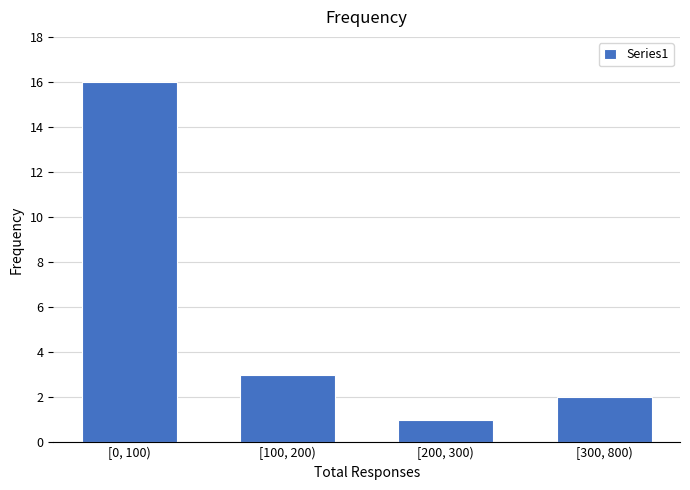

Reading right to left, extract all data points from this chart.

2	1	3	16